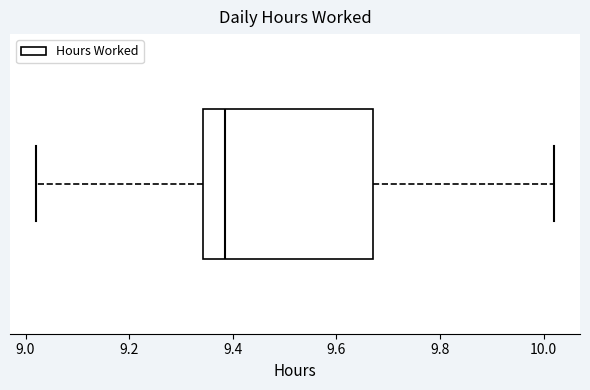

Where does the left whisker of the box end on the x-axis? The values are not printed on the chart, so give them approximately, as read against the axis.

9.02